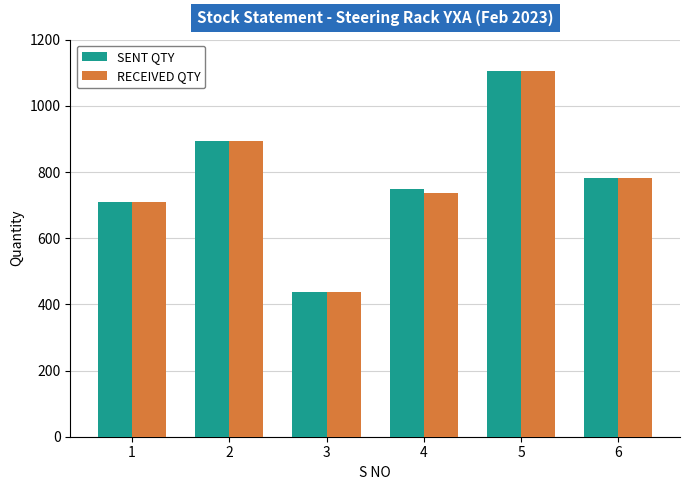

List the labels in order of SENT QTY value, smallest first.

3, 1, 4, 6, 2, 5